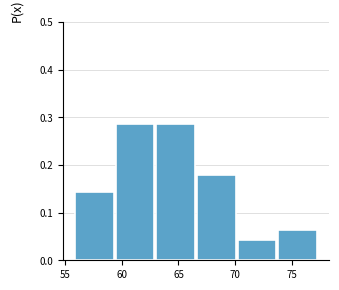

Reading left to right, transcribe this chart: for each bar, give the range it covers on the x-axis and its height. Neither the bar edges nor the heights are printed on the chart, so give them approximately, as read against the axes.

56.0 to 59.5: 0.14
59.5 to 63.0: 0.29
63.0 to 66.5: 0.29
66.5 to 70.0: 0.18
70.0 to 73.5: 0.04
73.5 to 77.5: 0.06